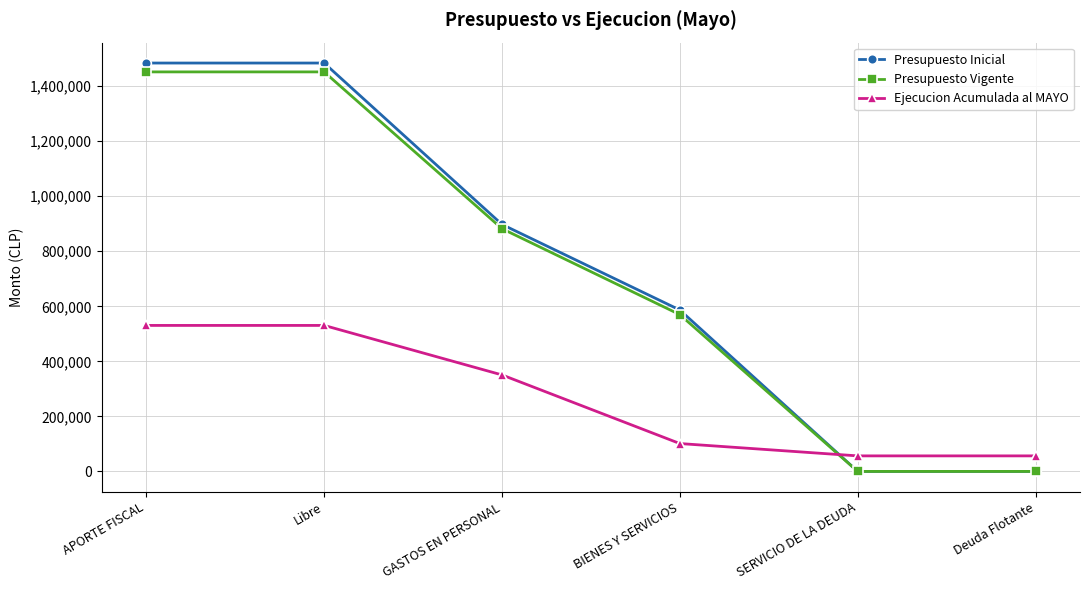

Is the value of Presupuesto Inicial at BIENES Y SERVICIOS greater than the value of Presupuesto Vigente at APORTE FISCAL?

No